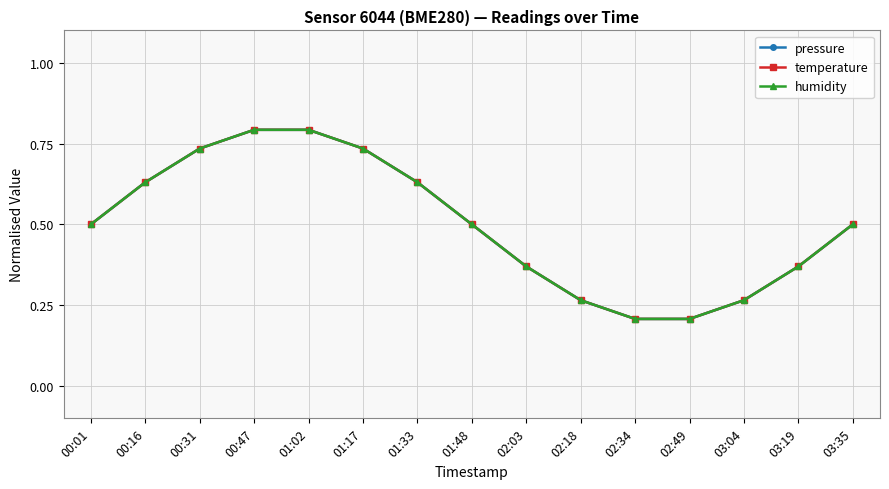

What are all the series names shown in the legend?

pressure, temperature, humidity